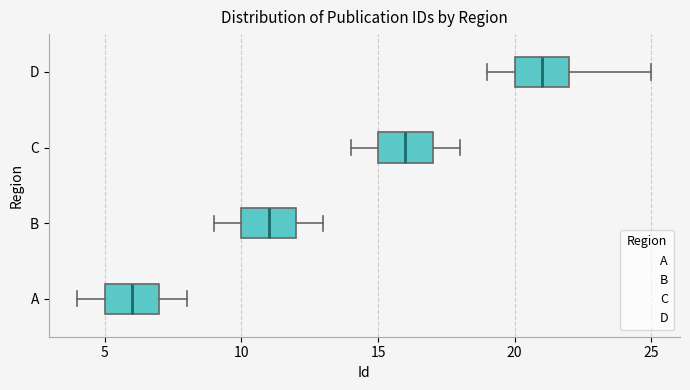

Reading bottom to top, transcribe this box plot: for each box, give where its median line is, the range the box spans, and where its two whiskers end, as read against the x-axis. The values are not printed on the chart, so give them approximately, as read against the axis.

A: median 6, box 5 to 7, whiskers 4 to 8
B: median 11, box 10 to 12, whiskers 9 to 13
C: median 16, box 15 to 17, whiskers 14 to 18
D: median 21, box 20 to 22, whiskers 19 to 25